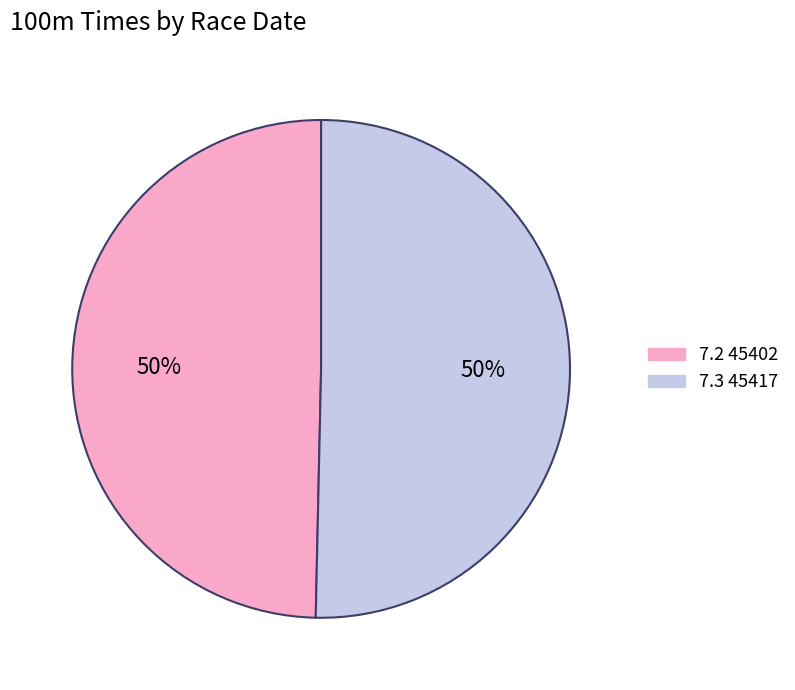

Count the number of slices in the pie.

2